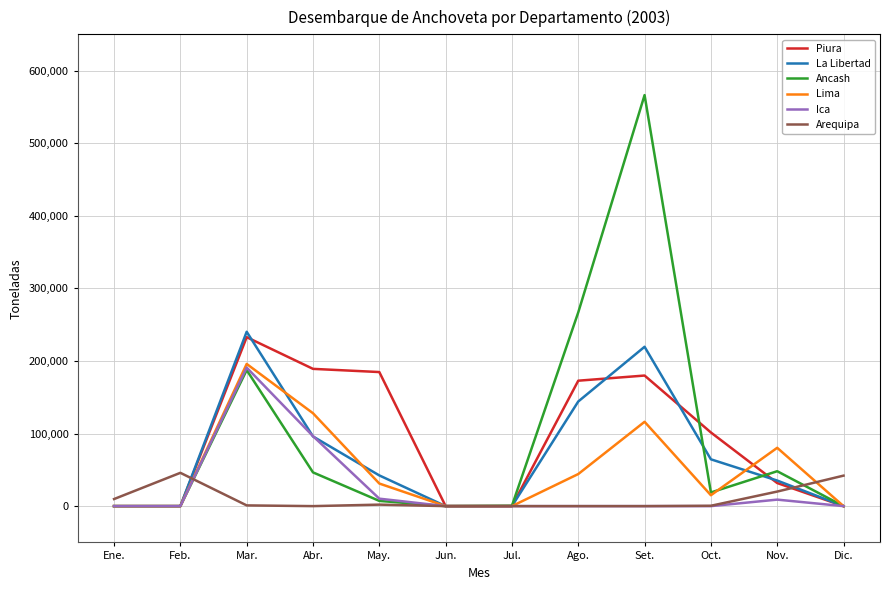

Between Mar. and May., which series saw the biggest shift?

La Libertad